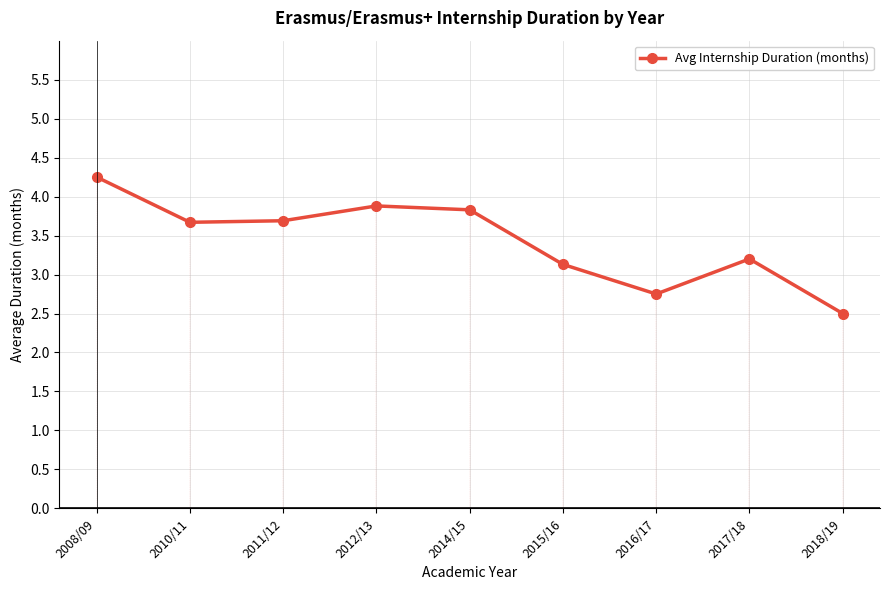

Where is the first local maximum?

2012/13